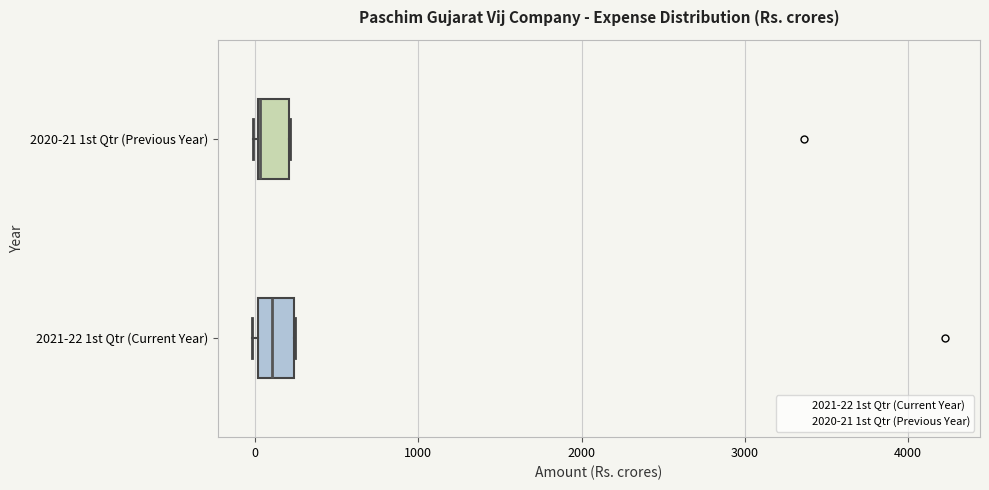

Reading bottom to top, transcribe this box plot: for each box, give where its median line is, the range the box spans, and where its two whiskers end, as read against the x-axis. The values are not printed on the chart, so give them approximately, as read against the axis.

2021-22 1st Qtr (Current Year): median 100, box 0 to 200, whiskers 0 (just left of the box's left edge) to 200
2020-21 1st Qtr (Previous Year): median 0 (drawn on the box's left edge), box 0 to 200, whiskers 0 to 200